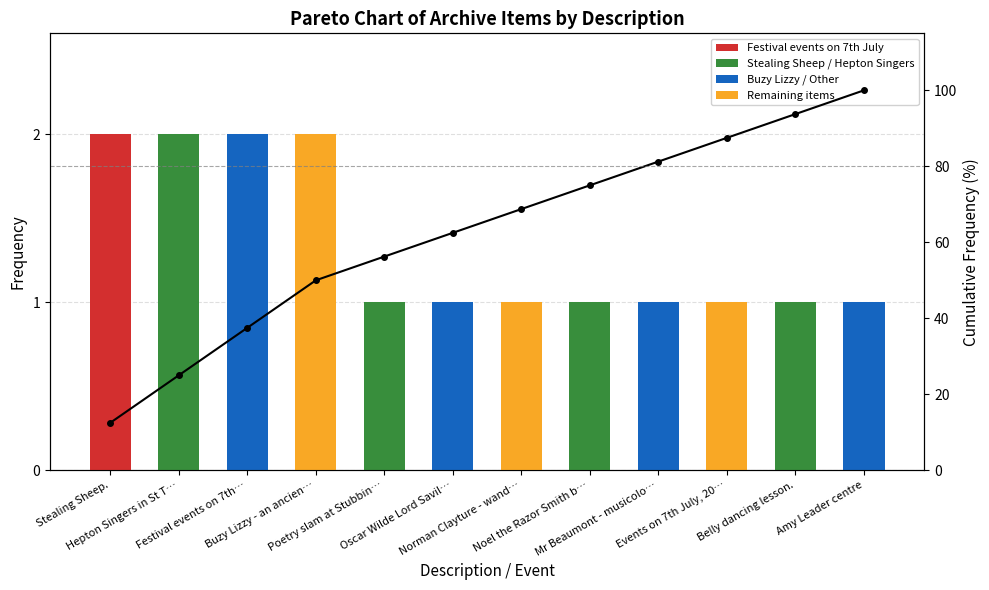

Which label corresponds to the largest value in the chart?

Amy Leader centre